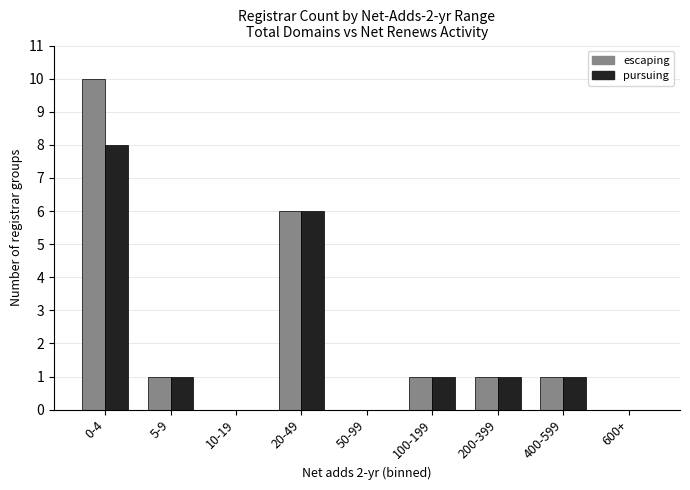

What are all the series names shown in the legend?

escaping, pursuing